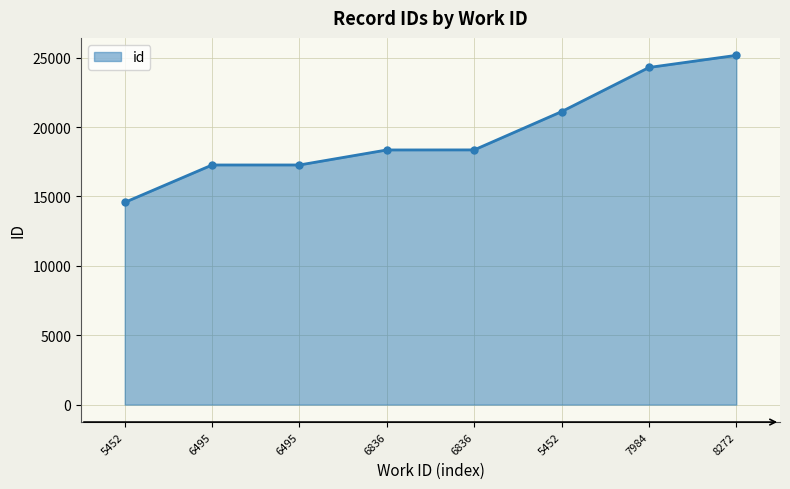

Where does the data first go above 18358?

5452